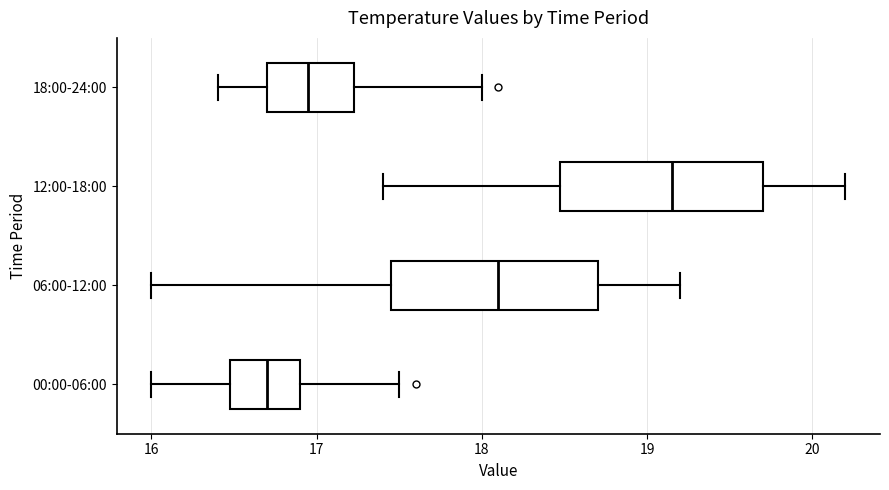

Which box has the furthest to the right median line?

12:00-18:00